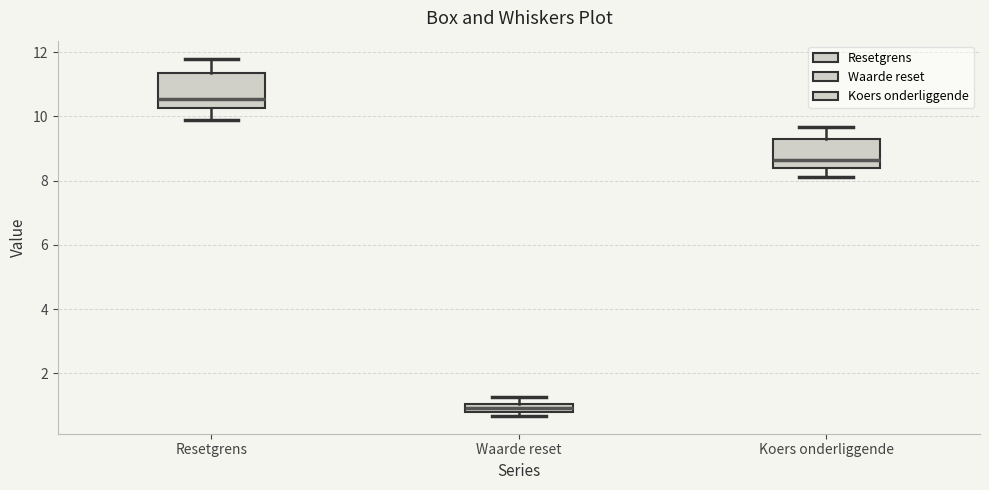

Where is the upper edge of the box for Koers onderliggende on the y-axis? The values are not printed on the chart, so give them approximately, as read against the axis.

9.2